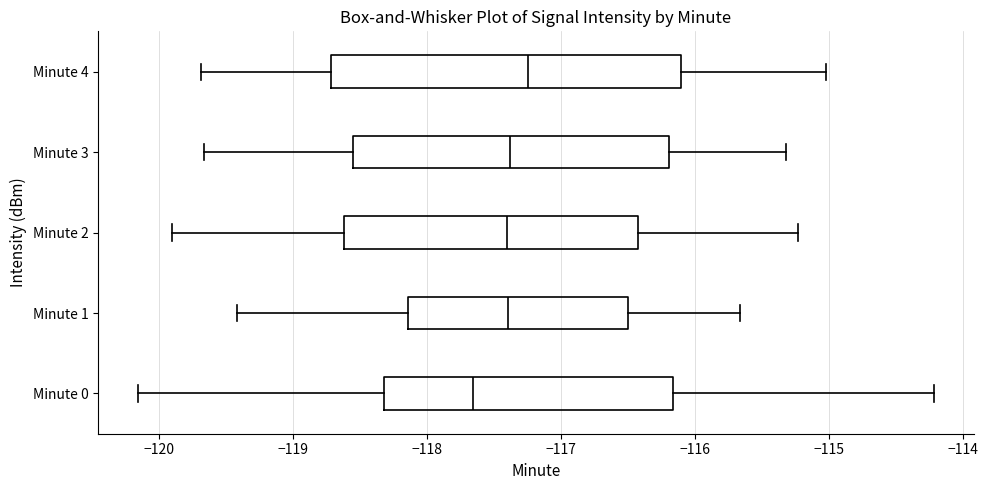

Which box has the furthest to the left median line?

Minute 0